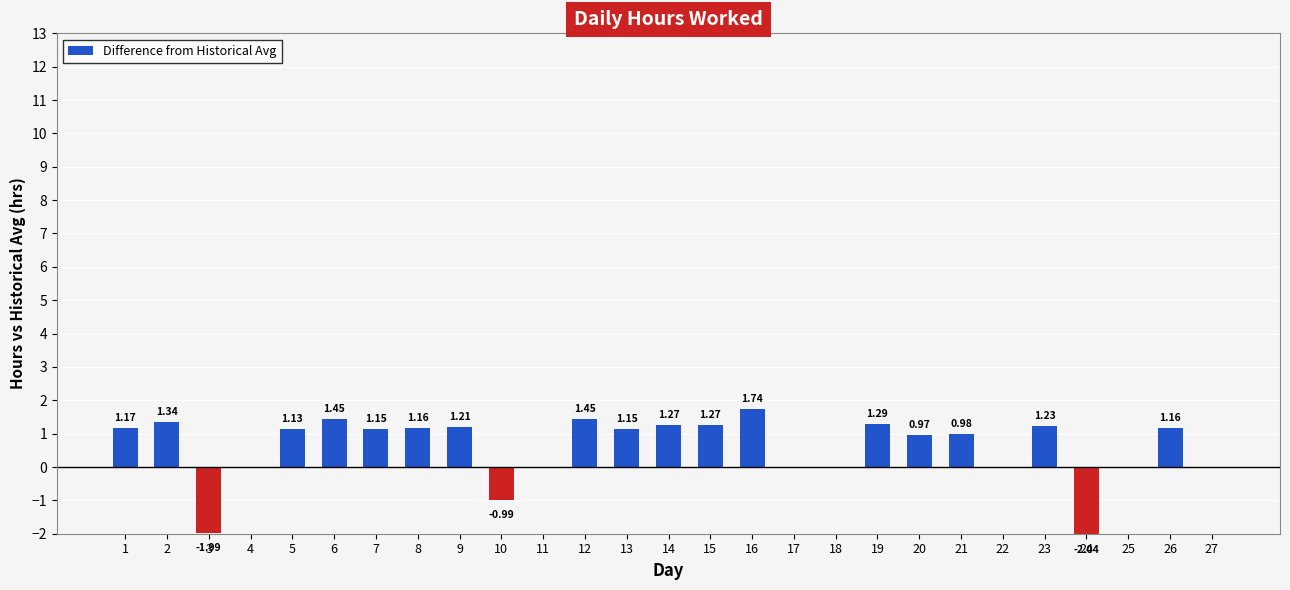

Which has a higher value, 5 or 11?

5